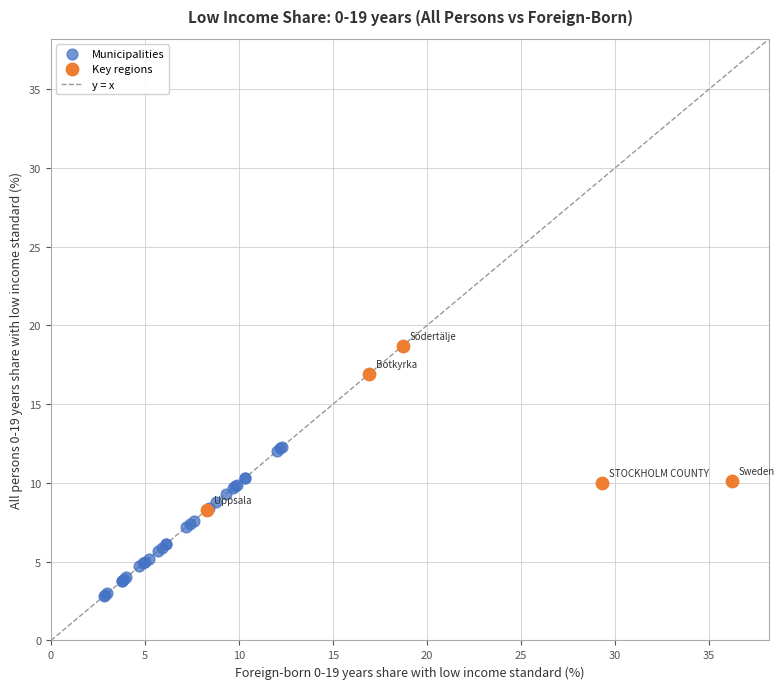

Which series contains the lowest Y value?

Municipalities